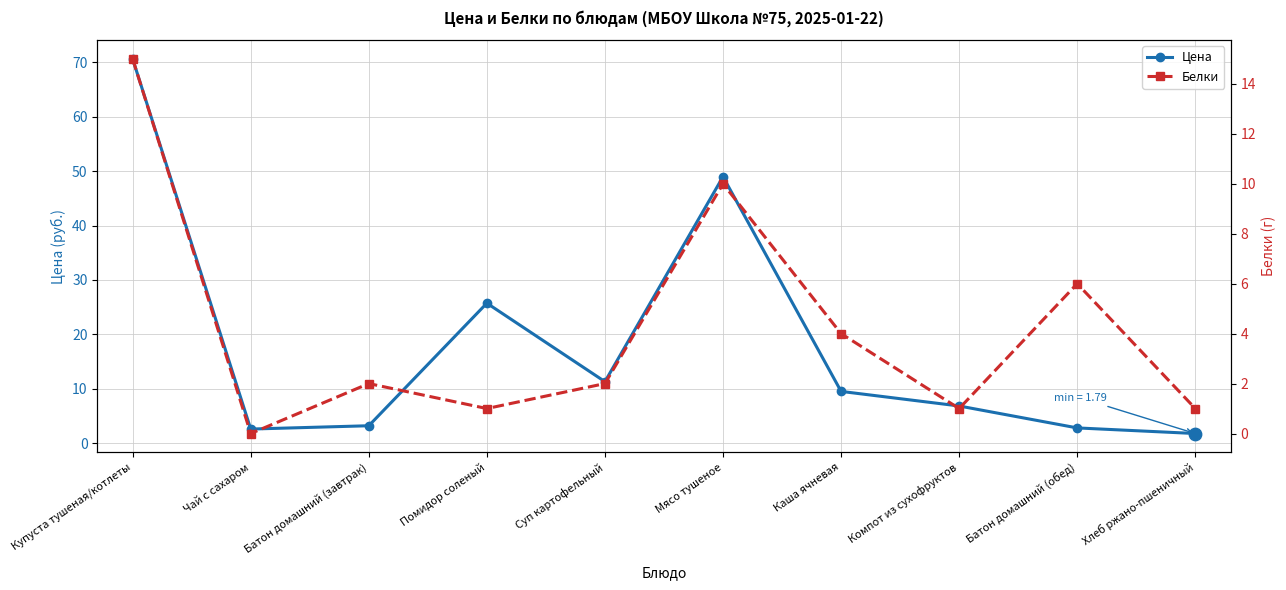

Which series has the largest total across all categories?

Цена